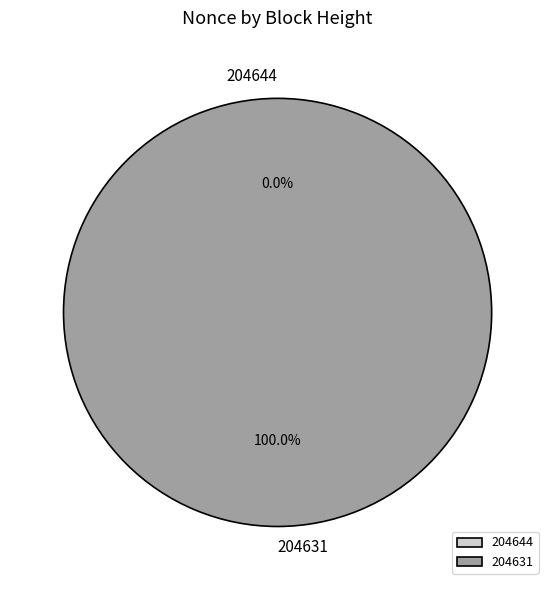

What is the change in value from 204644 to 204631?

+17597